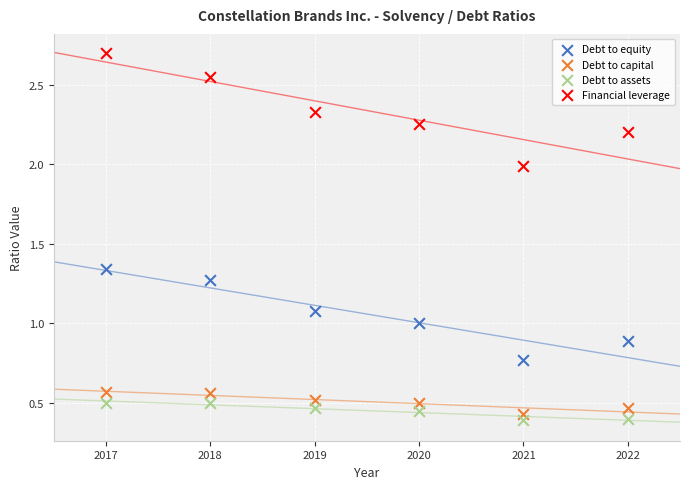

Which series contains the highest Y value?

Financial leverage